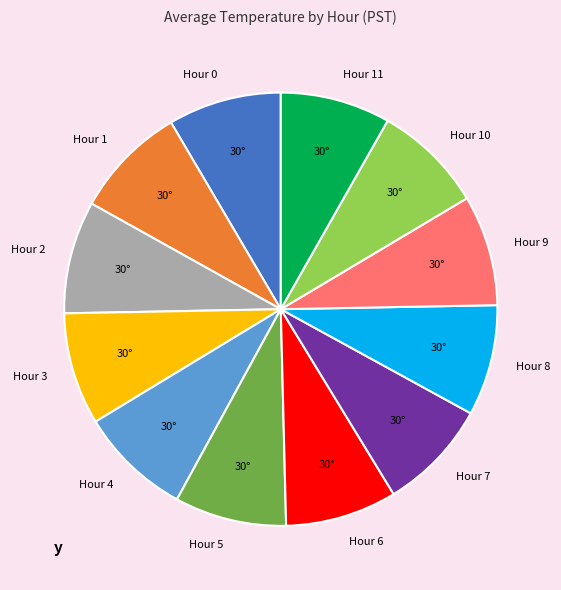

Approximately how many times larger is the value at Hour 7 compared to Hour 4?

1.0